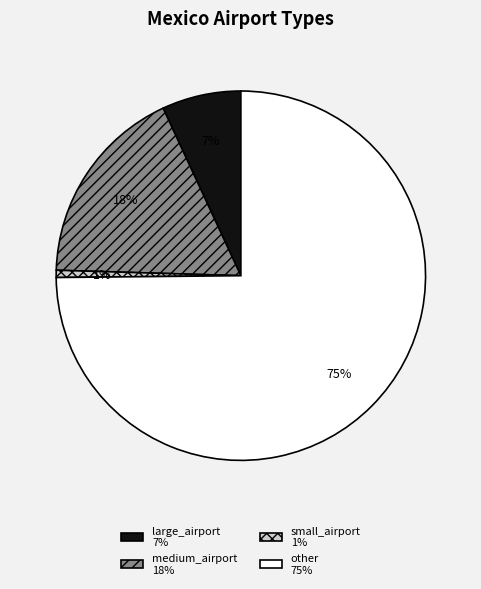

Combined, do small_airport and large_airport account for over 50%?

No